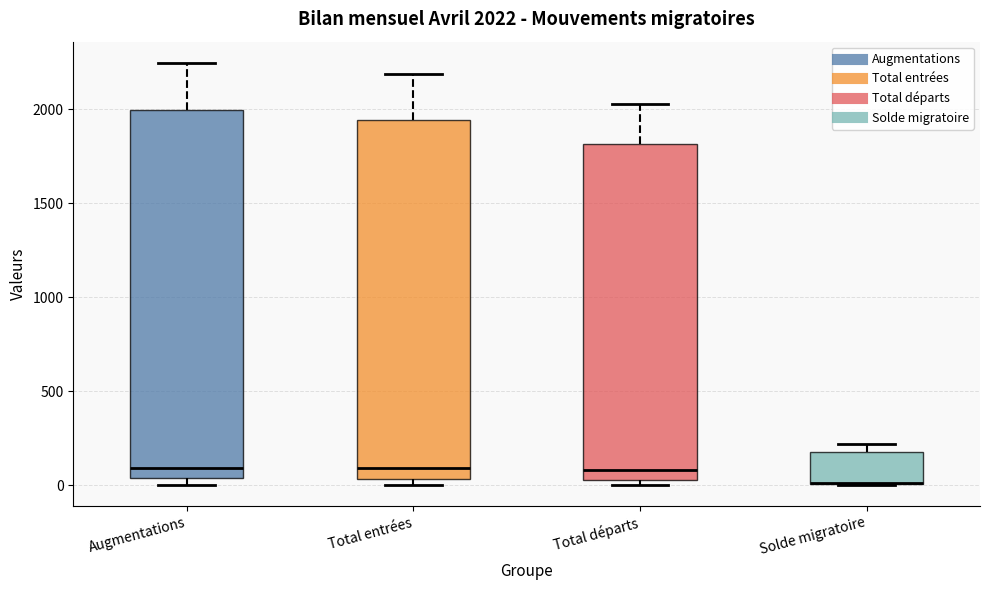

Comparing the boxes themselves (not the whiskers), which one is the tallest?

Augmentations